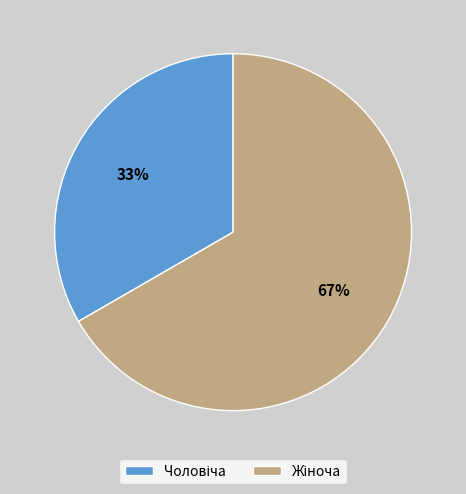

Does any single category account for the majority?

Yes